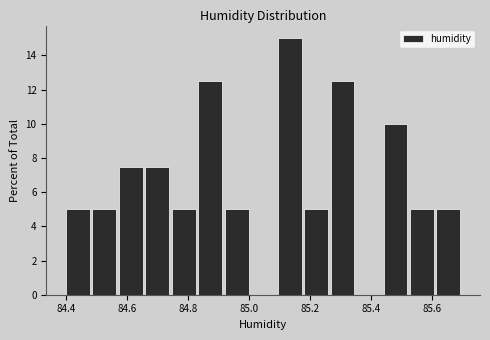

Reading left to right, list every bar in this chart as the range it spans on the x-axis followed by its height. Neither the bar edges nor the heights are printed on the chart, so give them approximately, as read against the axes.

84.40 to 84.48: 5.0
84.48 to 84.58: 5.0
84.58 to 84.66: 7.6
84.66 to 84.74: 7.6
84.74 to 84.84: 5.0
84.84 to 84.92: 12.6
84.92 to 85.00: 5.0
85.00 to 85.10: 0
85.10 to 85.18: 15.0
85.18 to 85.26: 5.0
85.26 to 85.36: 12.6
85.36 to 85.44: 0
85.44 to 85.52: 10.0
85.52 to 85.62: 5.0
85.62 to 85.70: 5.0